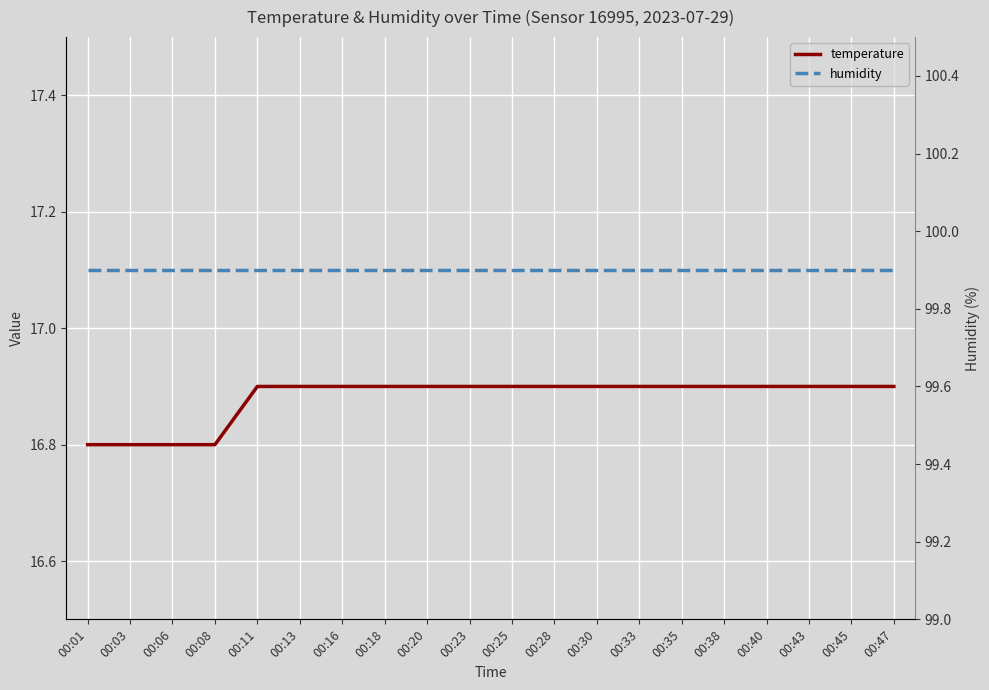

True or false: humidity has more than 1 interior local peaks.

False